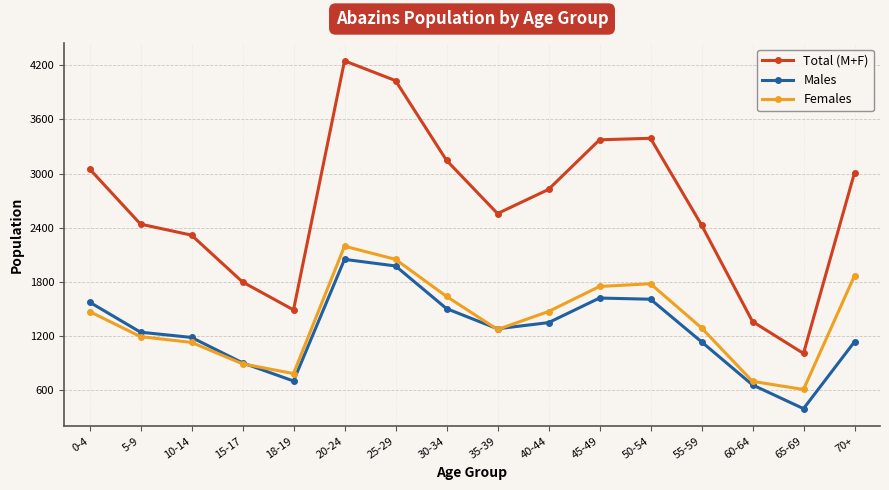

True or false: Total (M+F) and Females intersect in this chart.

False